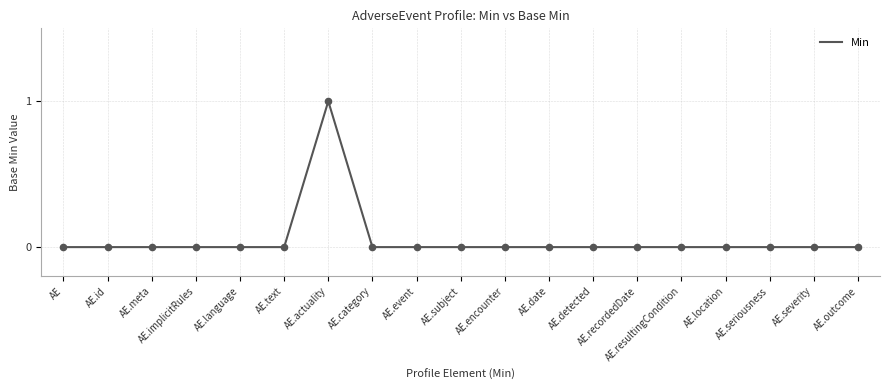

What position from the left is AE.location?

16